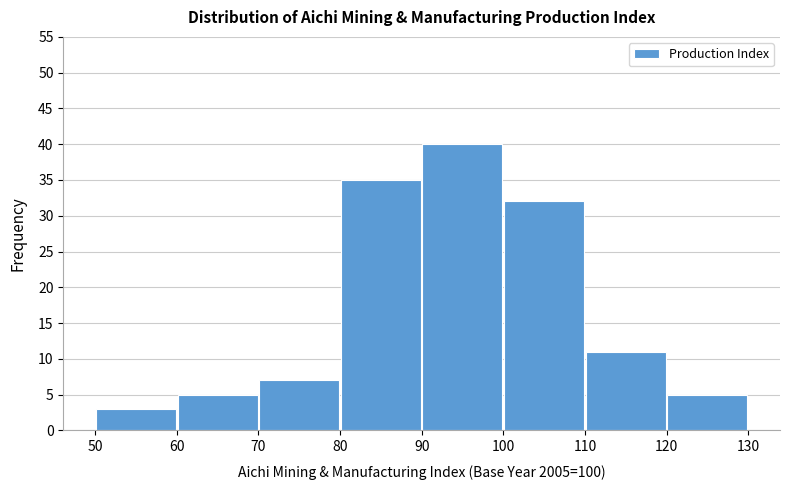

How tall is the bar that spans 60 to 70 on the x-axis? The values are not printed on the chart, so give them approximately, as read against the axis.

5